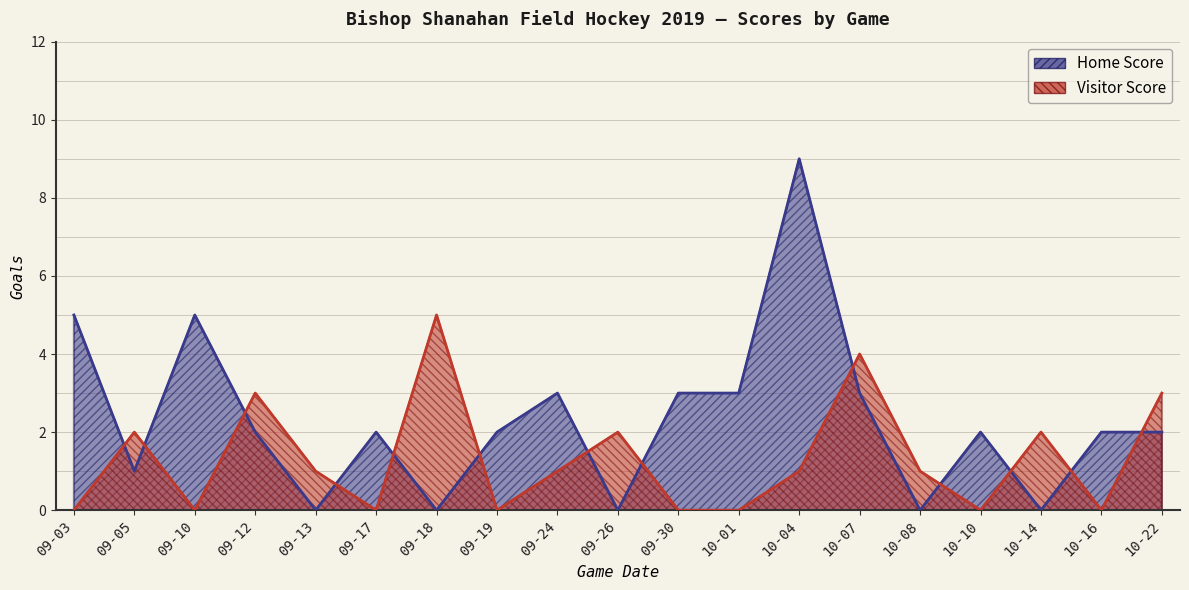

What is the label of the 19th point from the left?

10-22